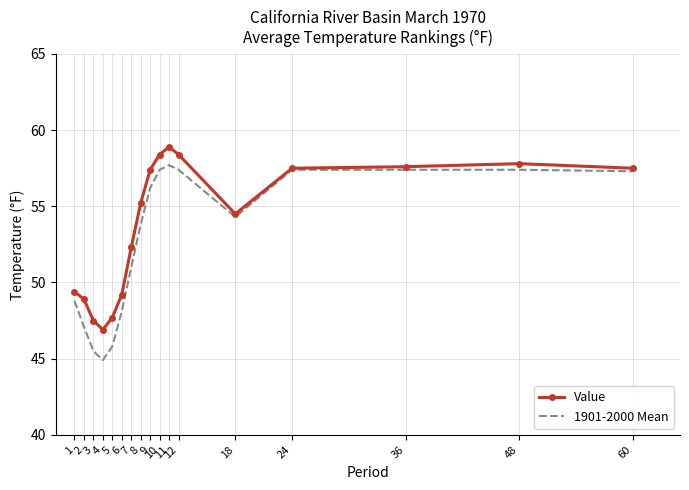

Reading left to right, extract all data points from this chart.

Value: 49.4	48.9	47.5	46.9	47.7	49.2	52.3	55.2	57.4	58.4	58.9	58.4	54.5	57.5	57.6	57.8	57.5
1901-2000 Mean: 48.8	47.1	45.5	44.9	45.8	48.1	51.0	53.8	56.2	57.4	57.7	57.4	54.3	57.4	57.4	57.4	57.3